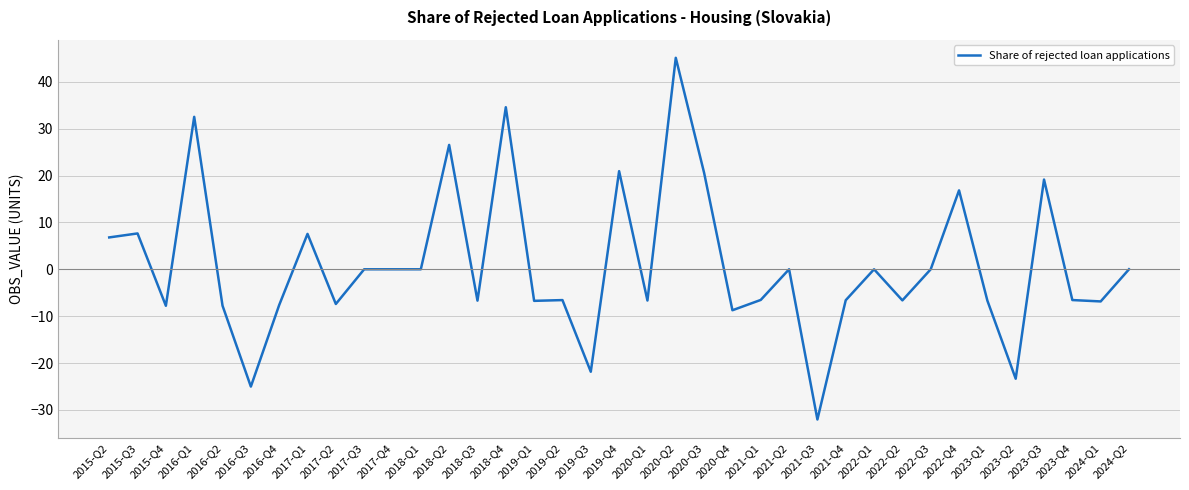

What is the sum of the values at 2020-Q4 and 2022-Q4?

8.1